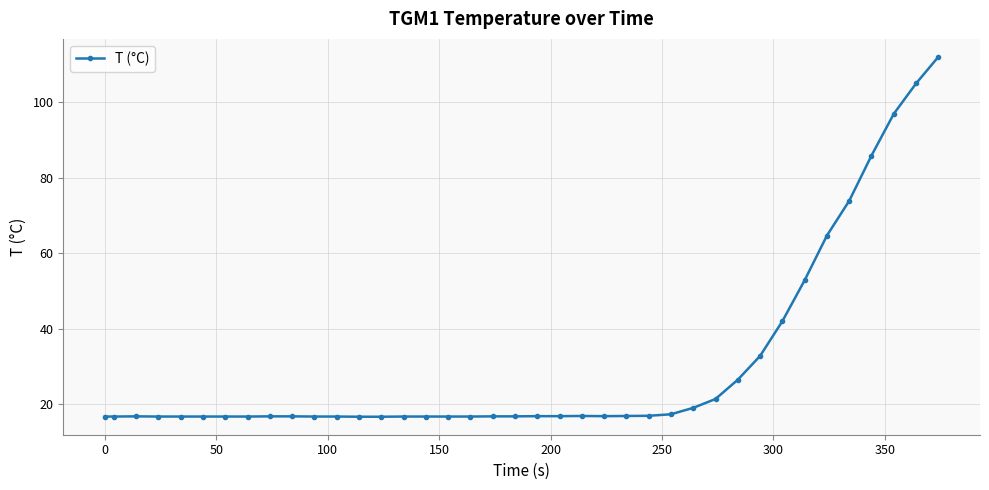

What is the smallest value displayed?

16.7